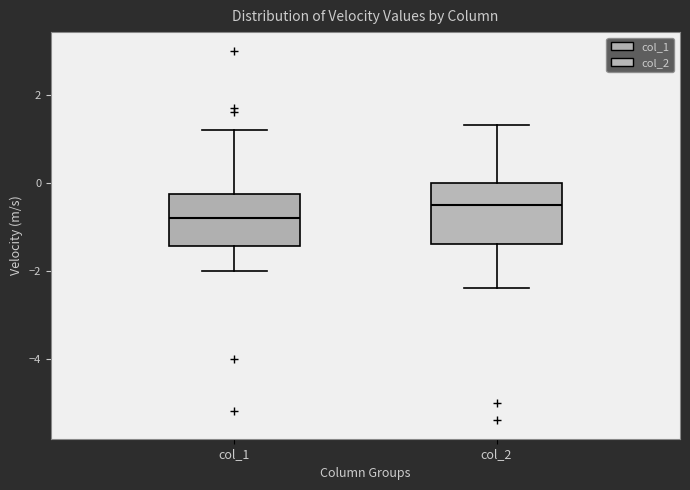

Reading left to right, transcribe this box plot: for each box, give where its median line is, the range the box spans, and where its two whiskers end, as read against the y-axis. The values are not printed on the chart, so give them approximately, as read against the axis.

col_1: median -0.8, box -1.4 to -0.2, whiskers -2.0 to 1.2
col_2: median -0.4, box -1.4 to 0.0, whiskers -2.4 to 1.4